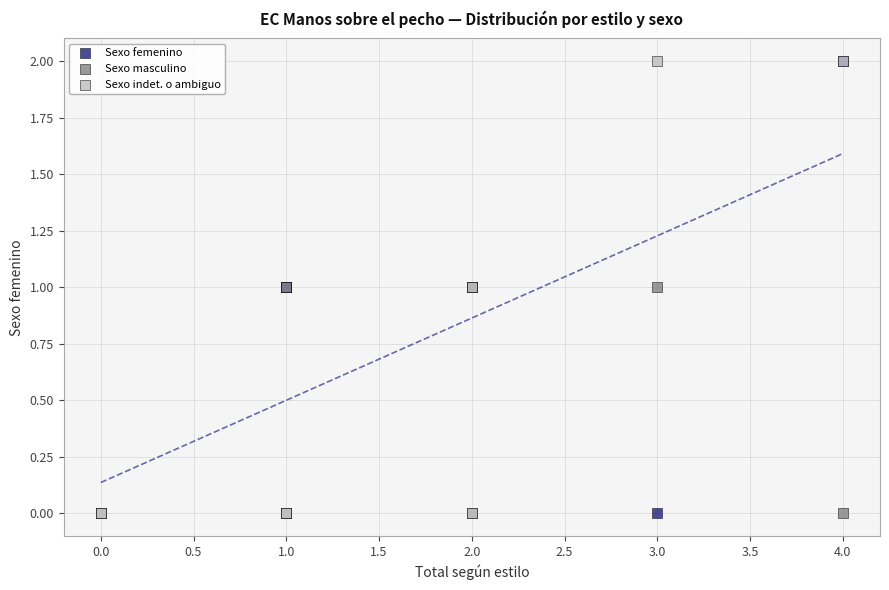

What are all the series names shown in the legend?

Sexo femenino, Sexo masculino, Sexo indet. o ambiguo